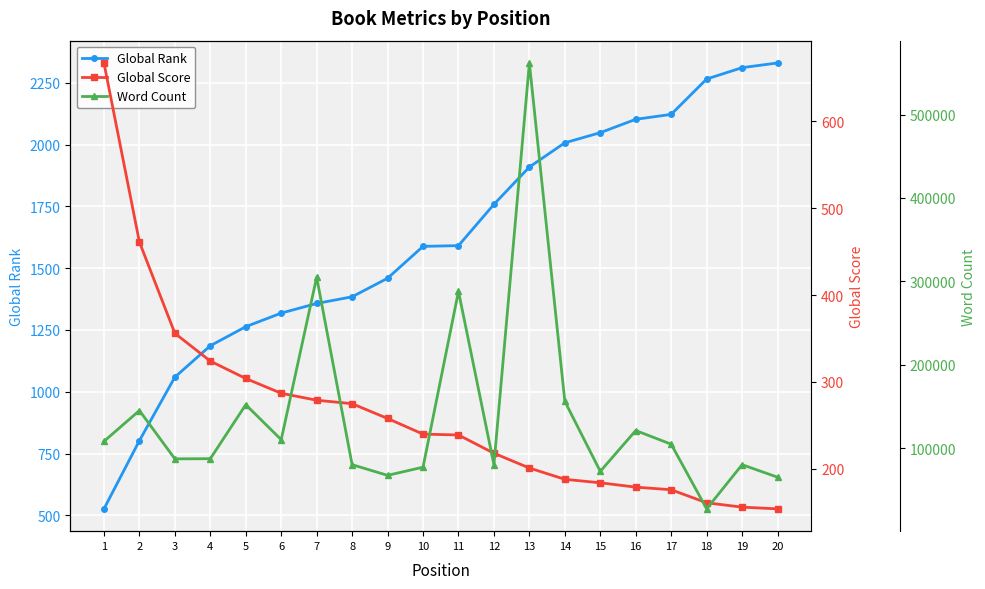

The Word Count series shows 107155 at 8. True or false?

False